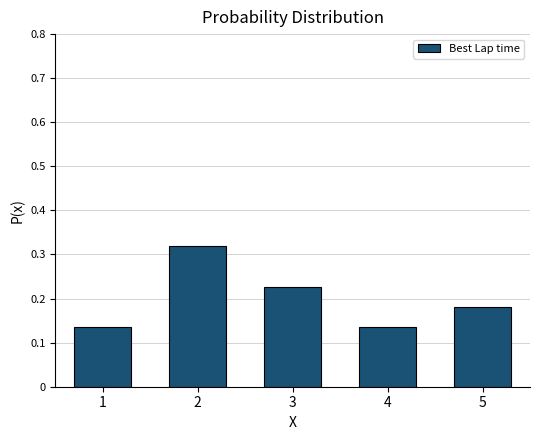

What is the change in value from 1 to 3?

+0.1